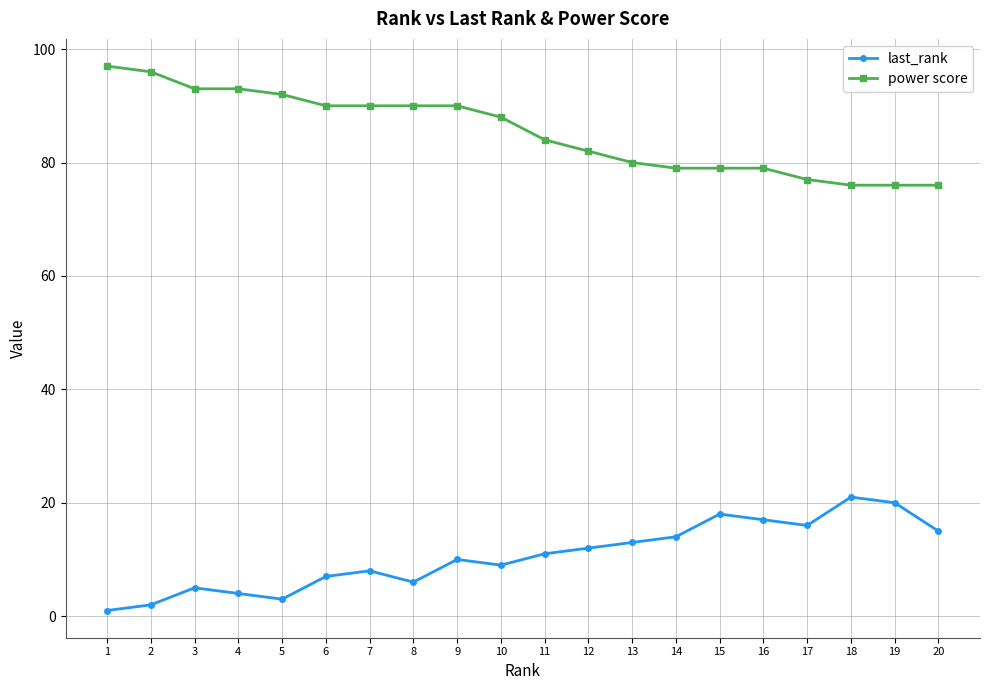

The value of power score at 20 is 76. True or false?

True